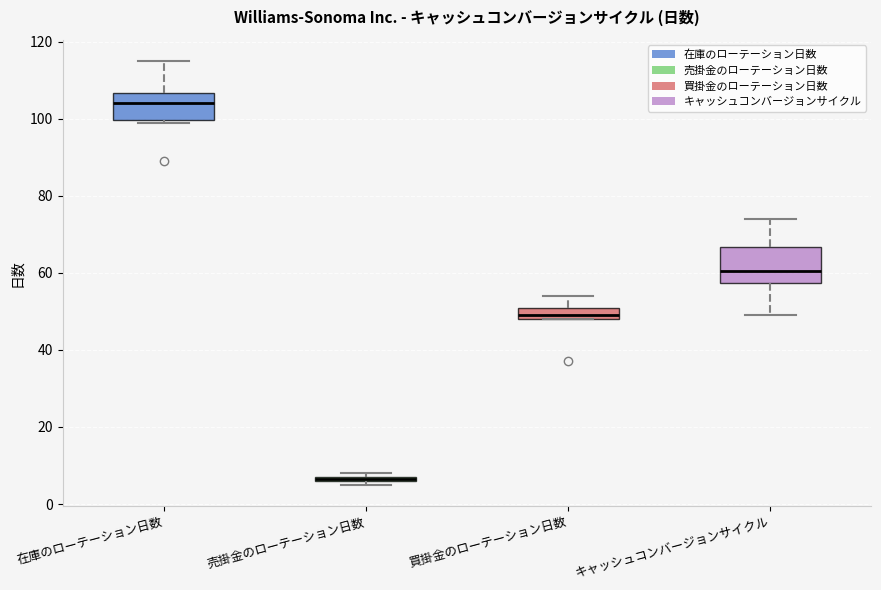

Where does the upper whisker of the box for キャッシュコンバージョンサイクル end on the y-axis? The values are not printed on the chart, so give them approximately, as read against the axis.

74